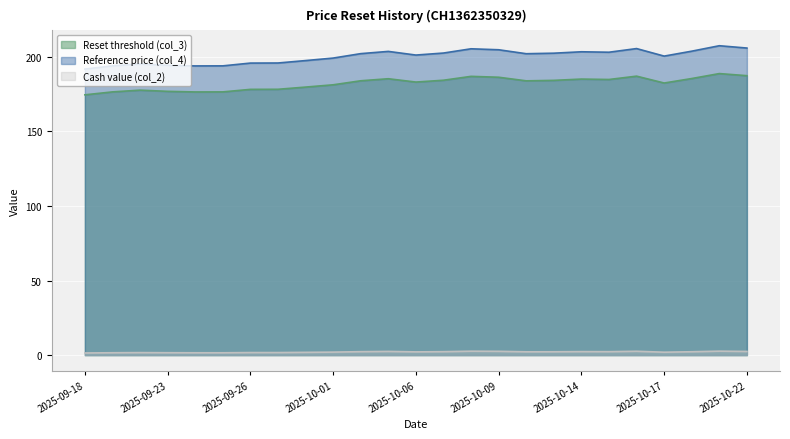

Which has a higher value, 2025-10-01 or 2025-10-03?

2025-10-03